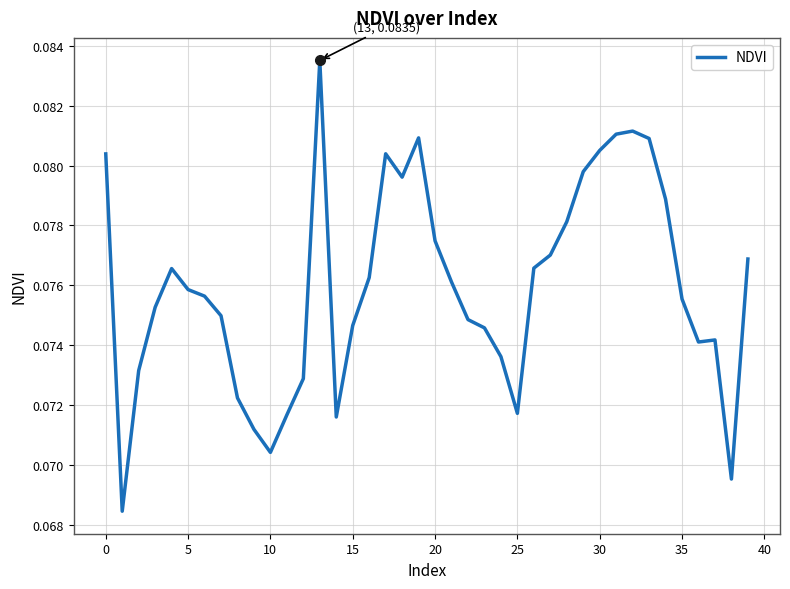

How many interior local valleys (lower than both neighbors) does the data have?

7